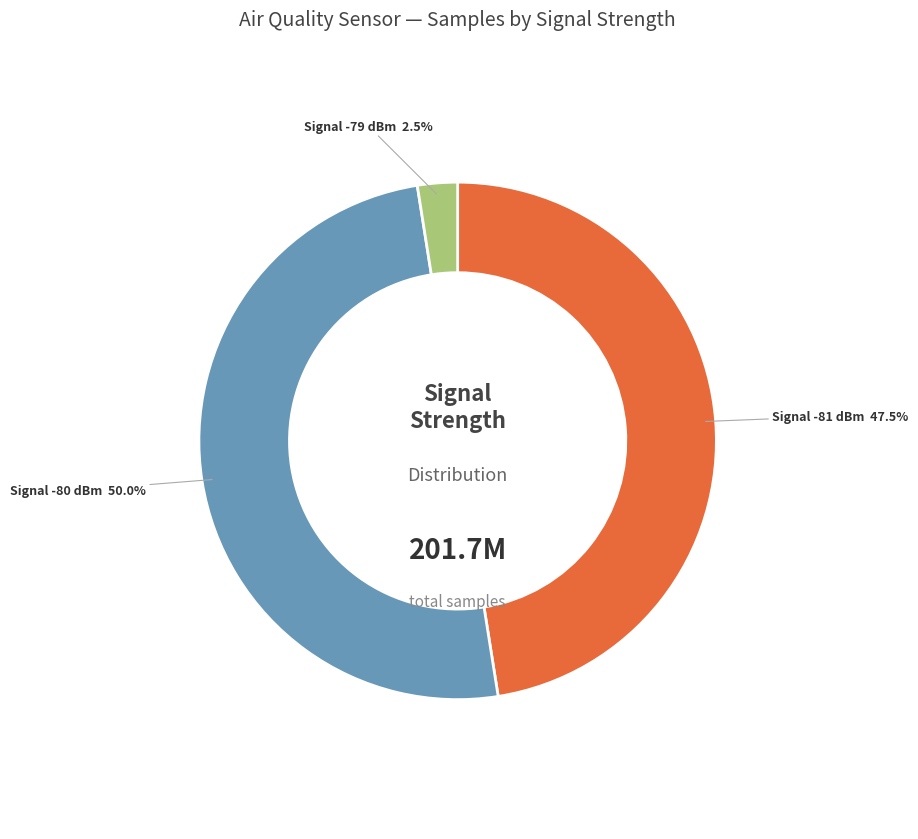

Which category has the biggest portion of the pie?

Signal -80 dBm